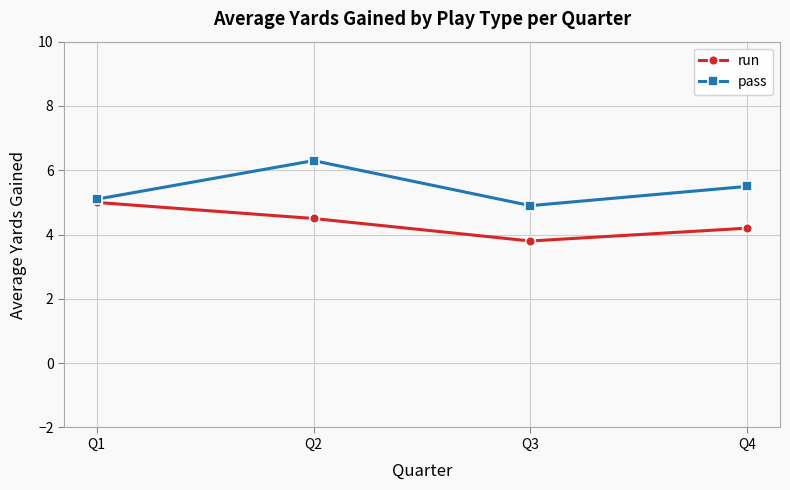

What is the average value of the run series?

4.4